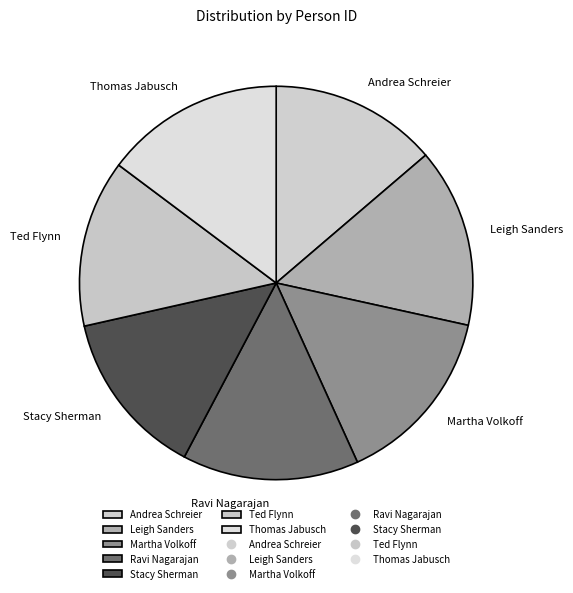

Is the sum of Thomas Jabusch and Andrea Schreier greater than half?

No